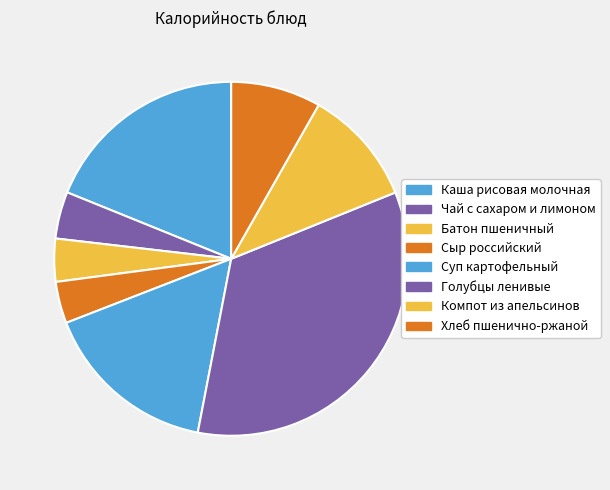

Is it true that Батон пшеничный is 1% of the pie?

False